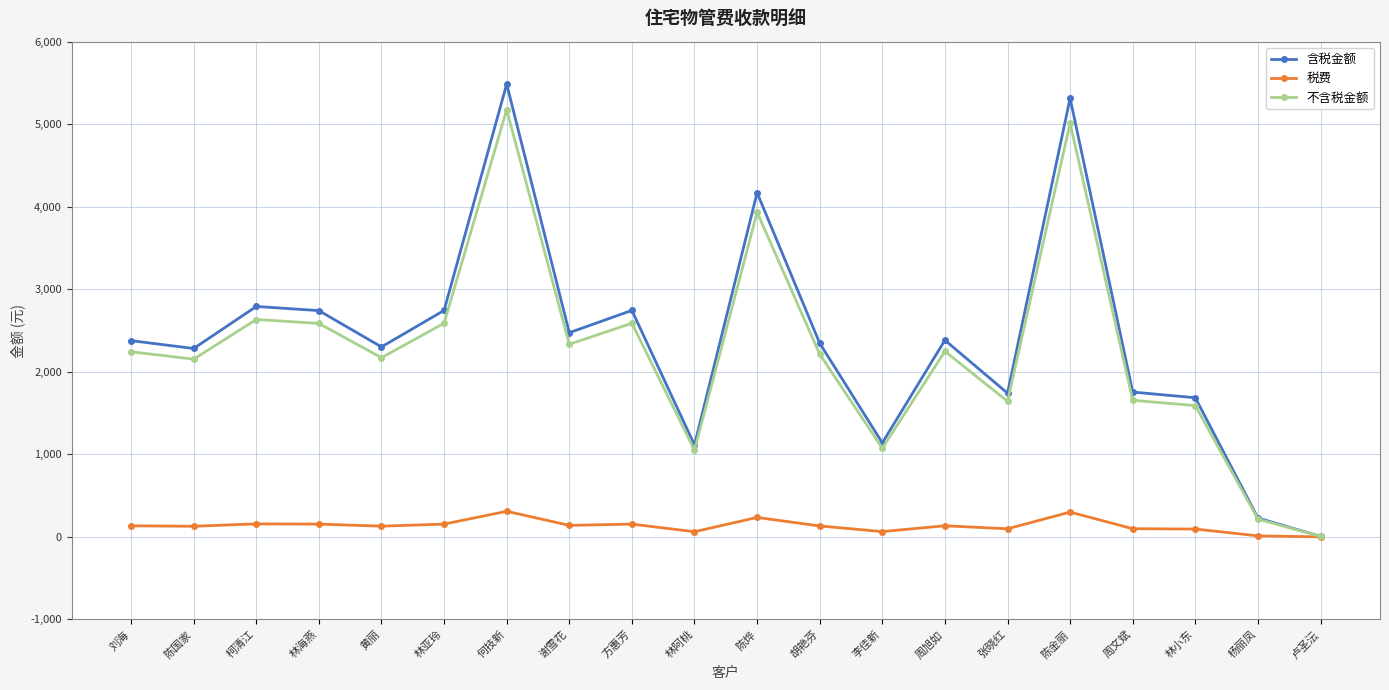

Where does the 不含税金额 series first go above 2243?

刘海